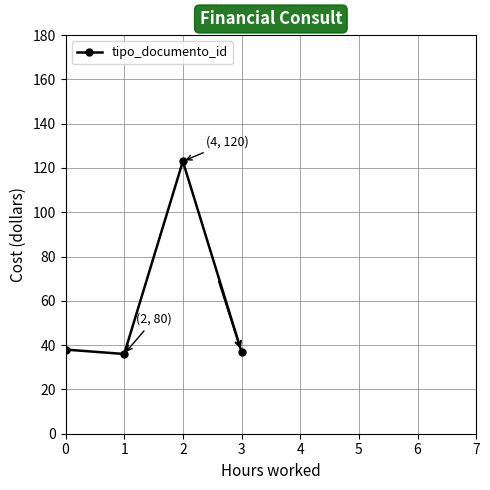

What is the change in value from 1 to 2?

+87